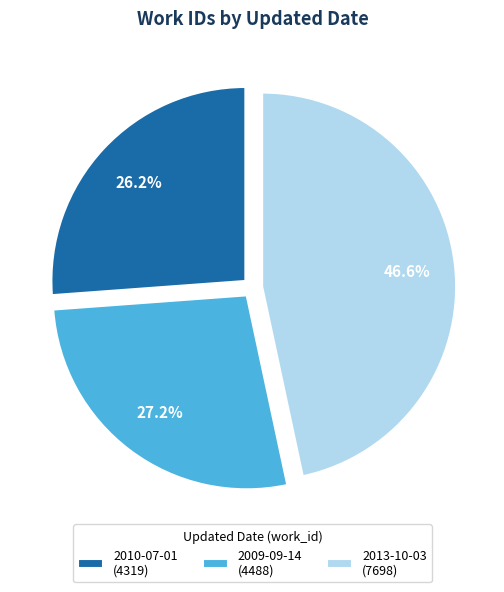

How much of the chart is everything except 2009-09-14?

72.8%